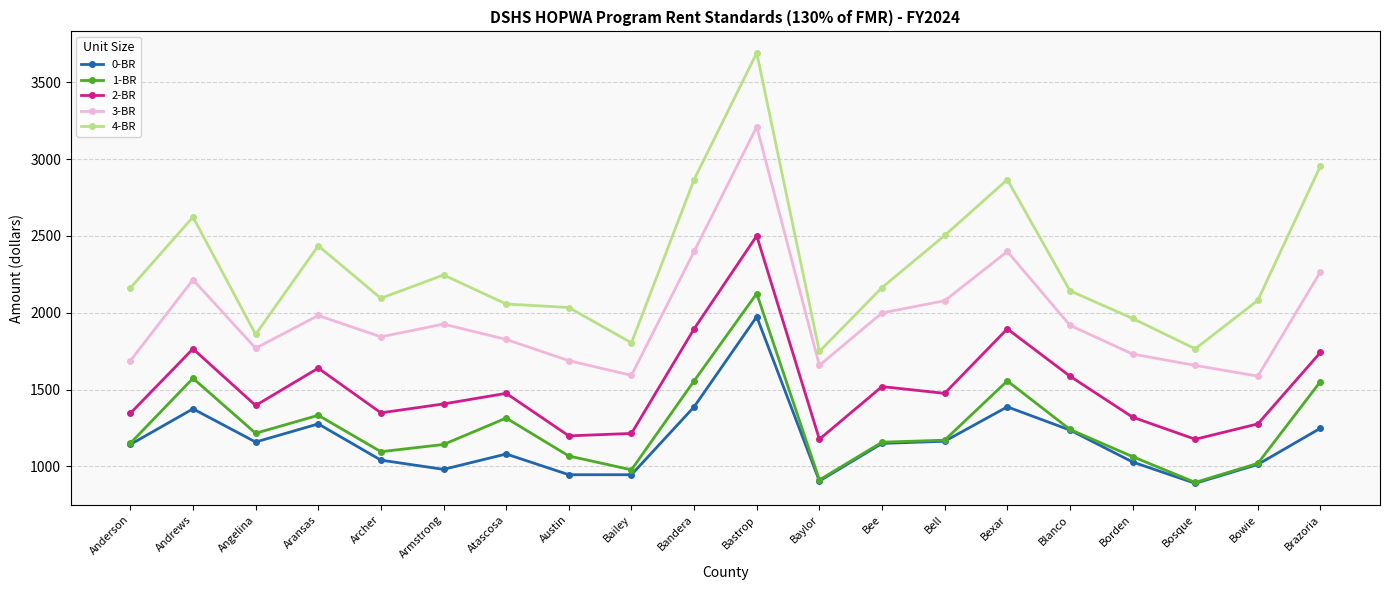

At which category is the sum across all series the highest?

Bastrop